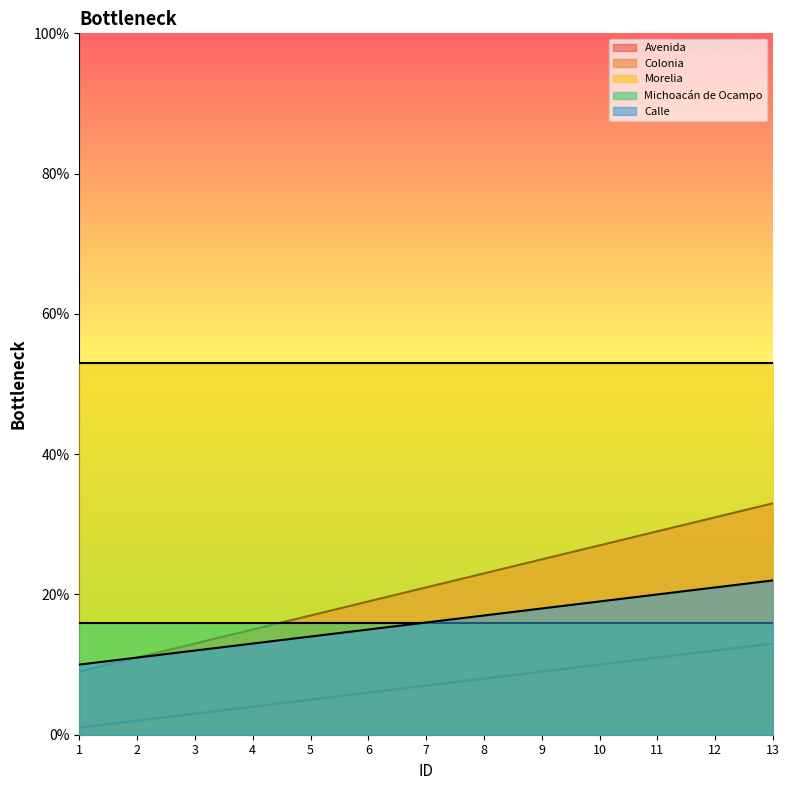

True or false: Avenida and Colonia intersect in this chart.

False